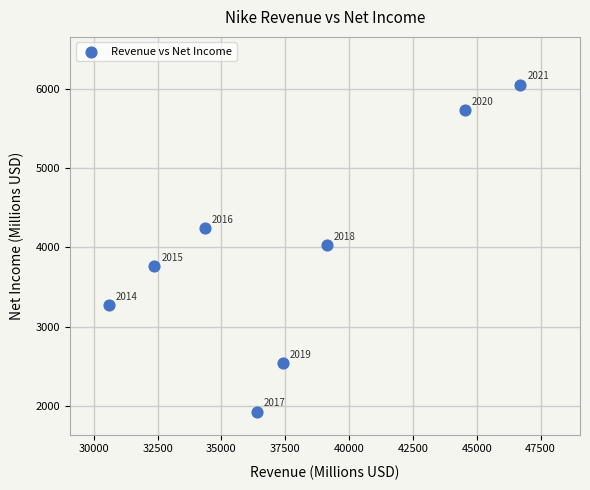

What Y value in the scatter plot is closest to 3989?

4029